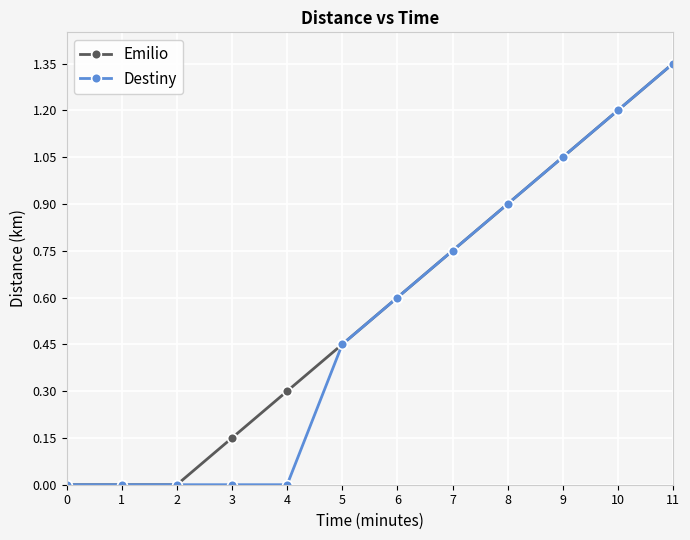

Which series changed the most between 3 and 7?

Destiny